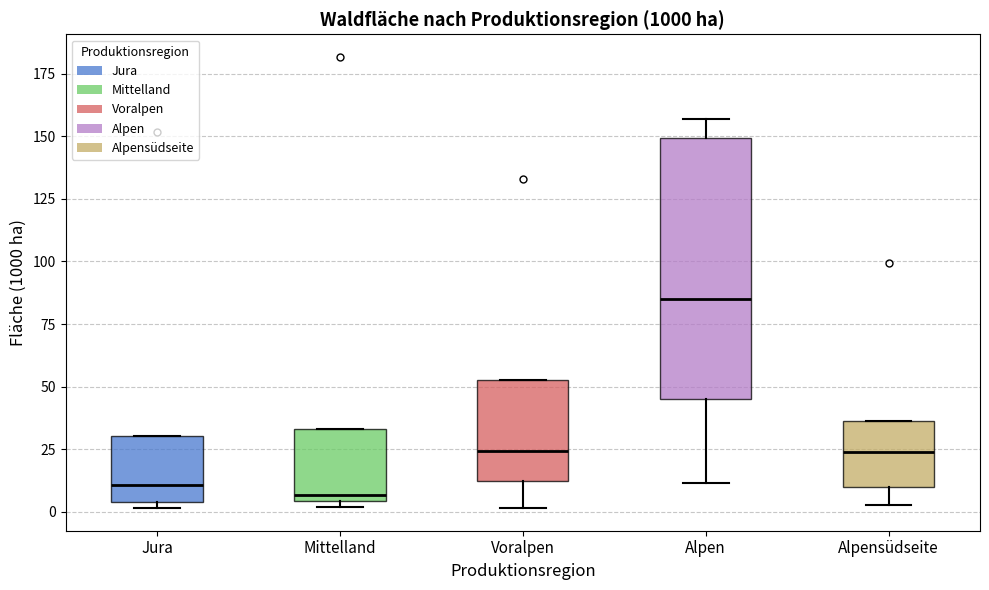

Where is the upper edge of the box for Mittelland on the y-axis? The values are not printed on the chart, so give them approximately, as read against the axis.

35